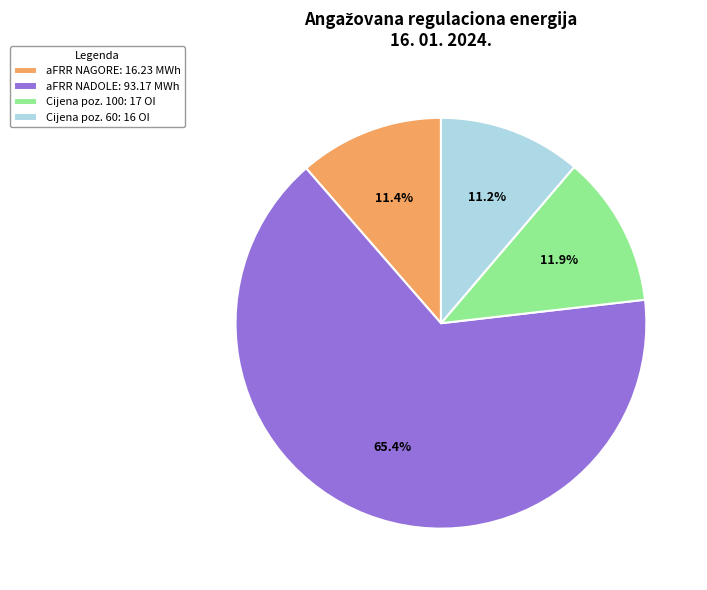

Count the number of slices in the pie.

4